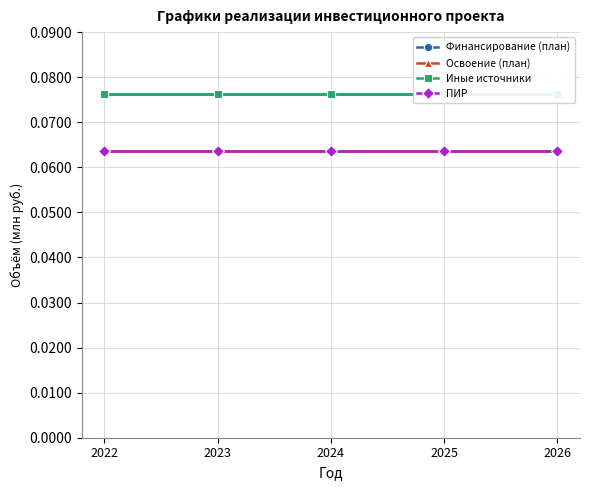

At which label is Освоение (план) closest to 0?

2022